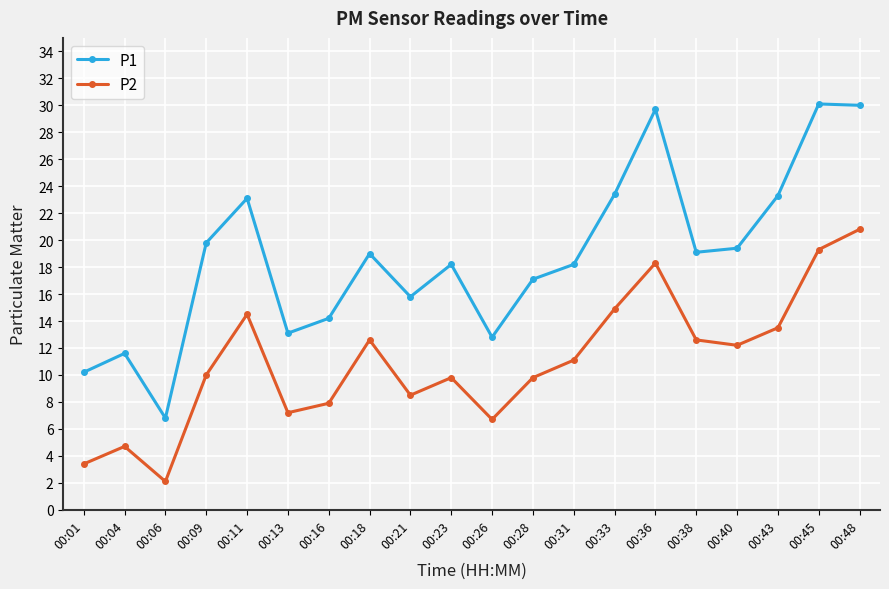

True or false: P2 and P1 intersect in this chart.

False